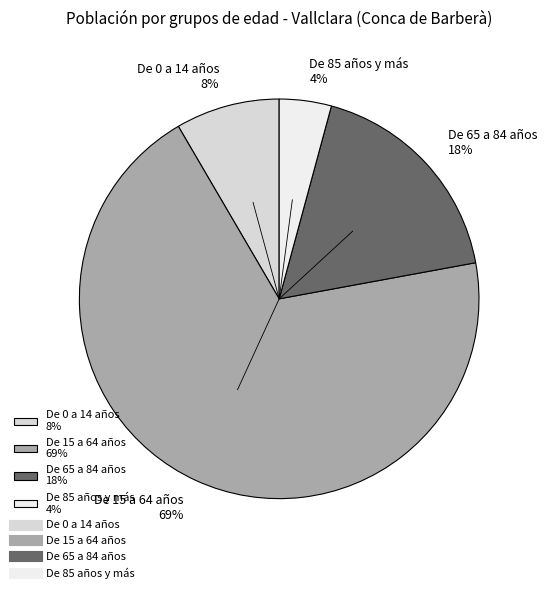

Which has a higher value, De 85 años y más 4% or De 65 a 84 años 18%?

De 65 a 84 años 18%